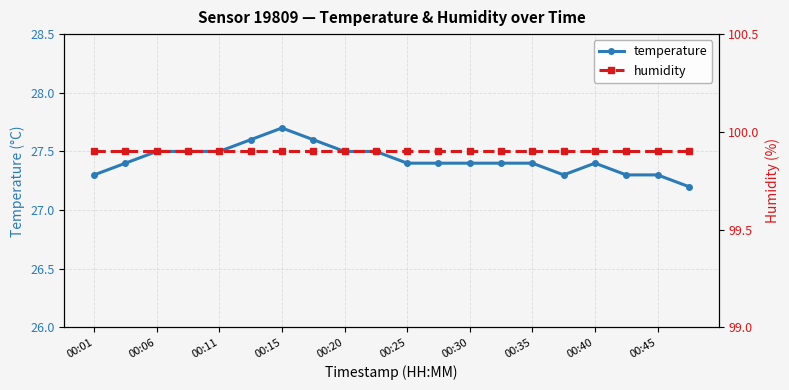

Rank the series by their maximum value, from highest to lowest.

humidity, temperature